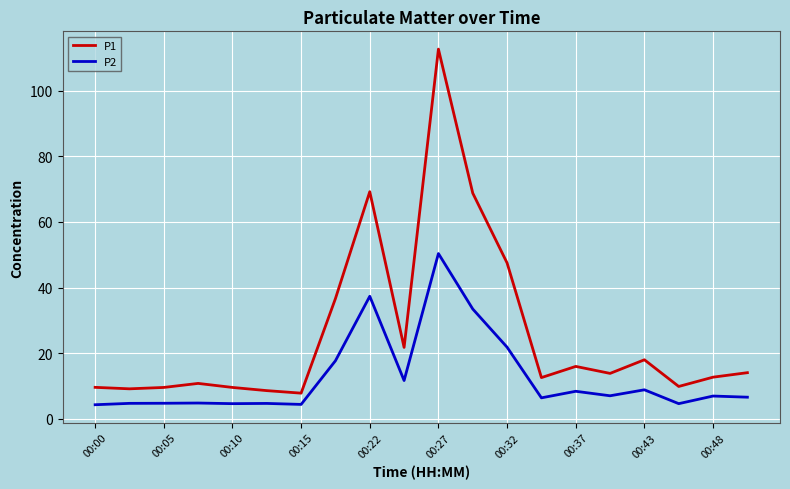

Which series has the largest total across all categories?

P1